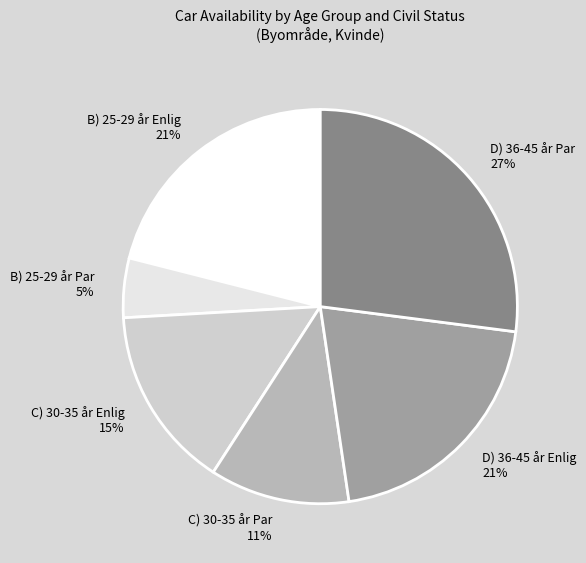

Is there a majority slice in this chart?

No